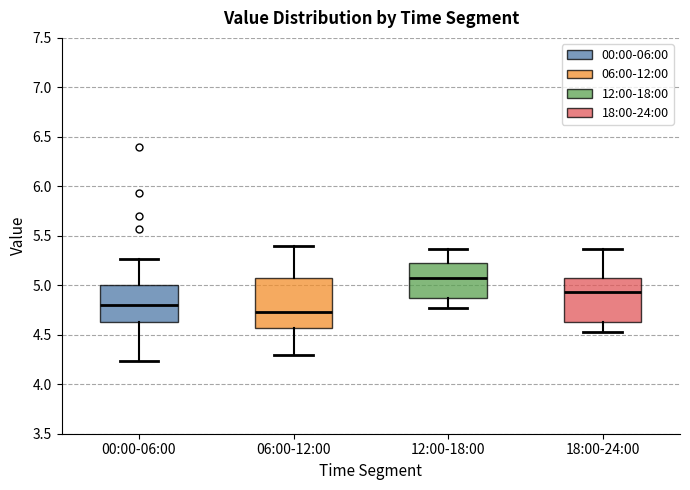

Reading left to right, transcribe this box plot: for each box, give where its median line is, the range the box spans, and where its two whiskers end, as read against the y-axis. The values are not printed on the chart, so give them approximately, as read against the axis.

00:00-06:00: median 4.80, box 4.65 to 5.00, whiskers 4.25 to 5.25
06:00-12:00: median 4.75, box 4.55 to 5.05, whiskers 4.30 to 5.40
12:00-18:00: median 5.05, box 4.85 to 5.25, whiskers 4.75 to 5.35
18:00-24:00: median 4.95, box 4.65 to 5.05, whiskers 4.55 to 5.35